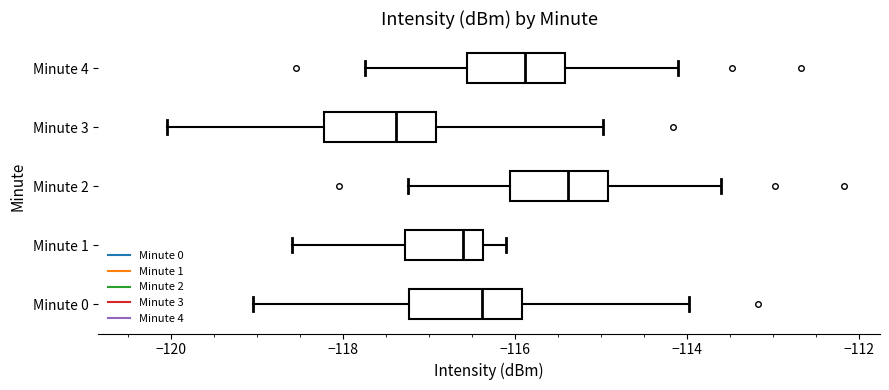

Which box's median line is the furthest to the left?

Minute 3